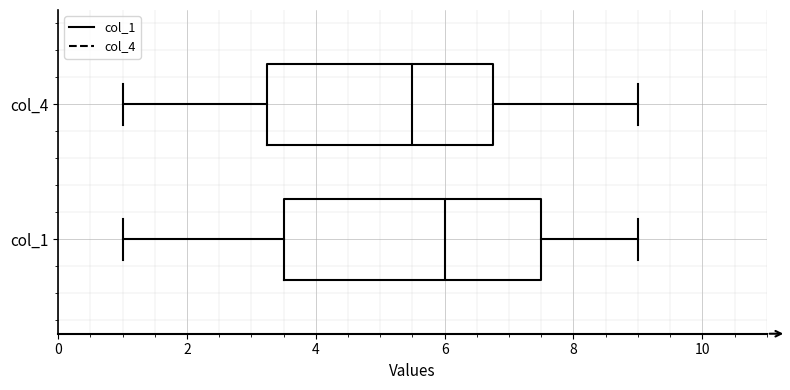

Reading bottom to top, transcribe this box plot: for each box, give where its median line is, the range the box spans, and where its two whiskers end, as read against the x-axis. The values are not printed on the chart, so give them approximately, as read against the axis.

col_1: median 6.0, box 3.6 to 7.6, whiskers 1.0 to 9.0
col_4: median 5.6, box 3.2 to 6.8, whiskers 1.0 to 9.0